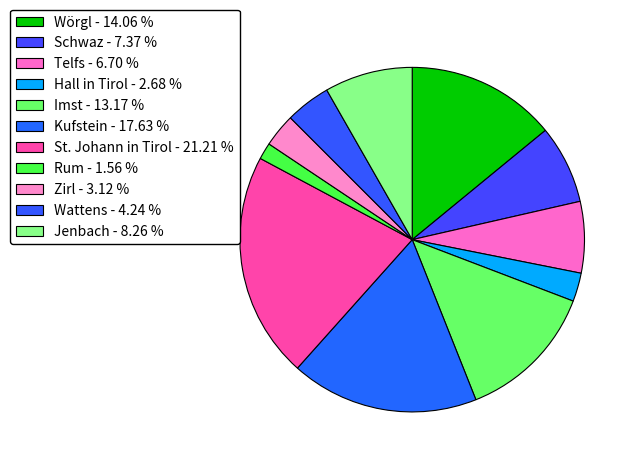

To the nearest percent, what is the difference between the Rum and Schwaz slice percentages?

6%